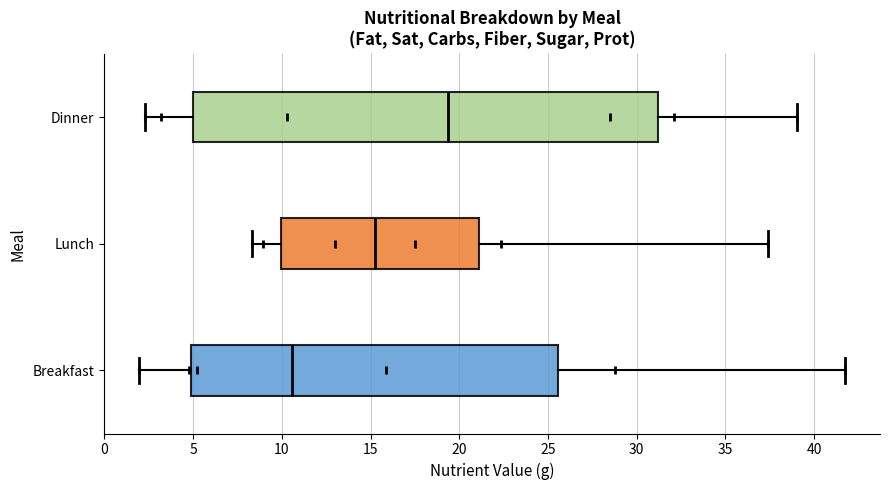

Which box has the furthest to the left median line?

Breakfast